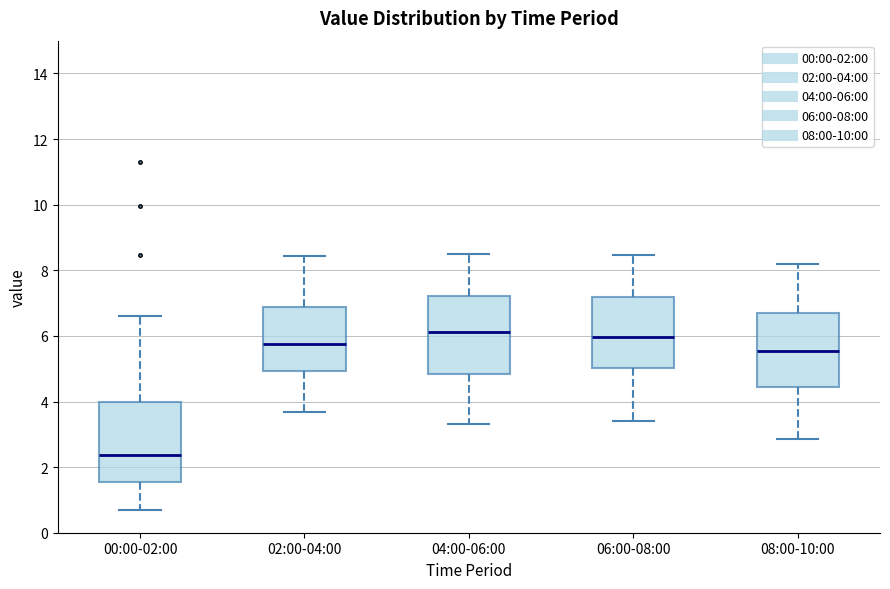

Reading left to right, transcribe this box plot: for each box, give where its median line is, the range the box spans, and where its two whiskers end, as read against the y-axis. The values are not printed on the chart, so give them approximately, as read against the axis.

00:00-02:00: median 2.4, box 1.6 to 4.0, whiskers 0.8 to 6.6
02:00-04:00: median 5.8, box 5.0 to 6.8, whiskers 3.6 to 8.4
04:00-06:00: median 6.2, box 4.8 to 7.2, whiskers 3.4 to 8.6
06:00-08:00: median 6.0, box 5.0 to 7.2, whiskers 3.4 to 8.4
08:00-10:00: median 5.6, box 4.4 to 6.6, whiskers 2.8 to 8.2